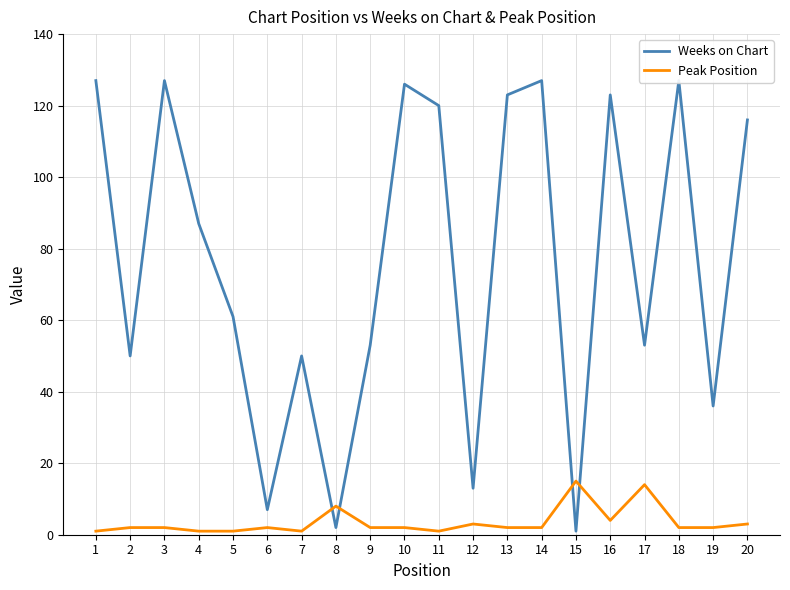

The Weeks on Chart series shows 79 at 9. True or false?

False